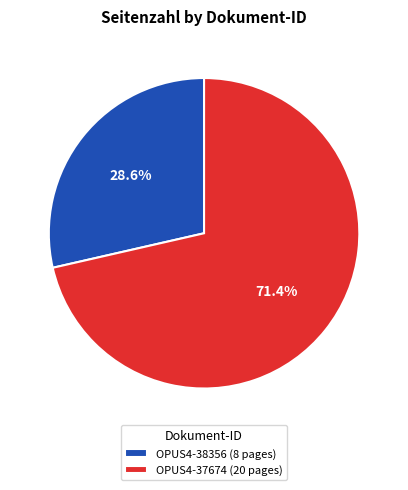

To the nearest percent, what is the difference between the OPUS4-37674 and OPUS4-38356 slice percentages?

43%